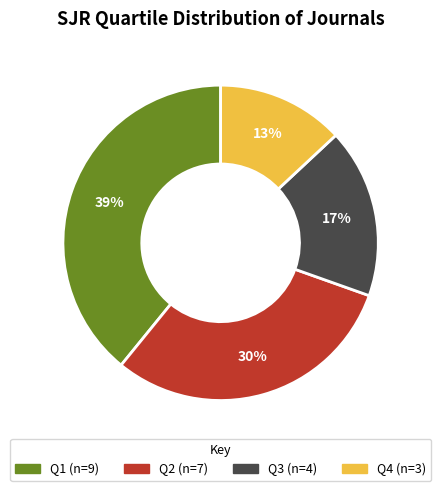

To the nearest percent, what is the difference between the largest and smallest slice percentages?

26%